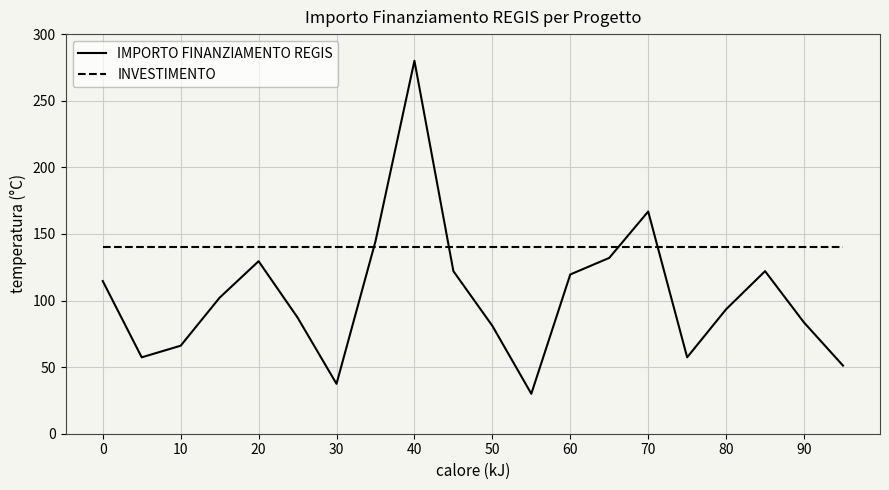

Which series has the largest total across all categories?

INVESTIMENTO